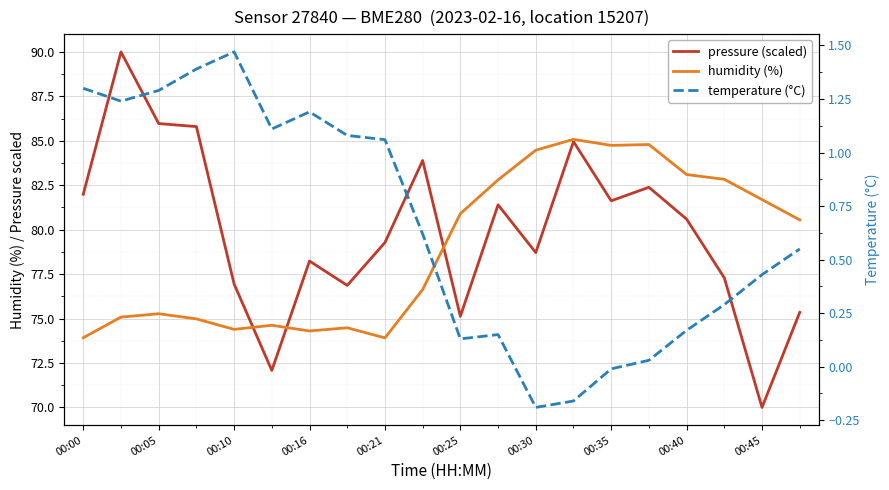

What is the minimum value shown in the chart?

-0.2